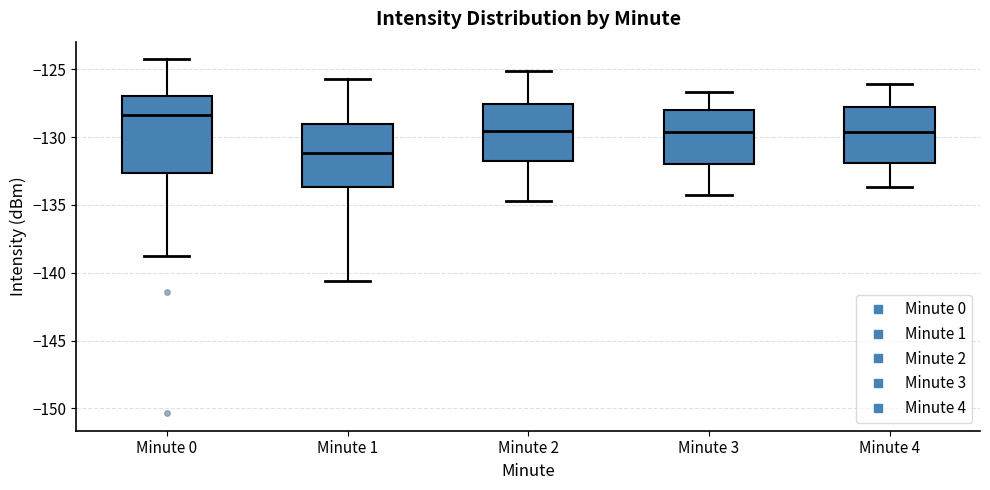

Reading left to right, read every box against the y-axis: the position of its median line, the range the box covers, and the ends of its whiskers. The values are not printed on the chart, so give them approximately, as read against the axis.

Minute 0: median -128.5, box -132.5 to -127.0, whiskers -138.5 to -124.5
Minute 1: median -131.0, box -133.5 to -129.0, whiskers -140.5 to -125.5
Minute 2: median -129.5, box -131.5 to -127.5, whiskers -134.5 to -125.0
Minute 3: median -129.5, box -132.0 to -128.0, whiskers -134.5 to -126.5
Minute 4: median -129.5, box -132.0 to -128.0, whiskers -133.5 to -126.0